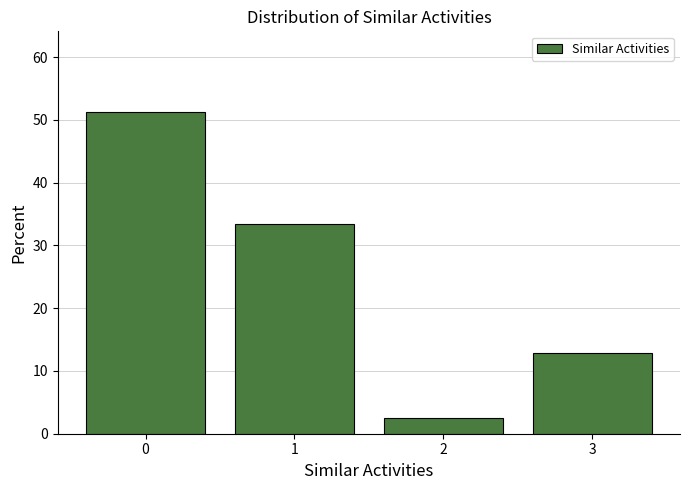

Reading right to left, what are all the values shown in this chart?

3=12.8	2=2.6	1=33.3	0=51.3